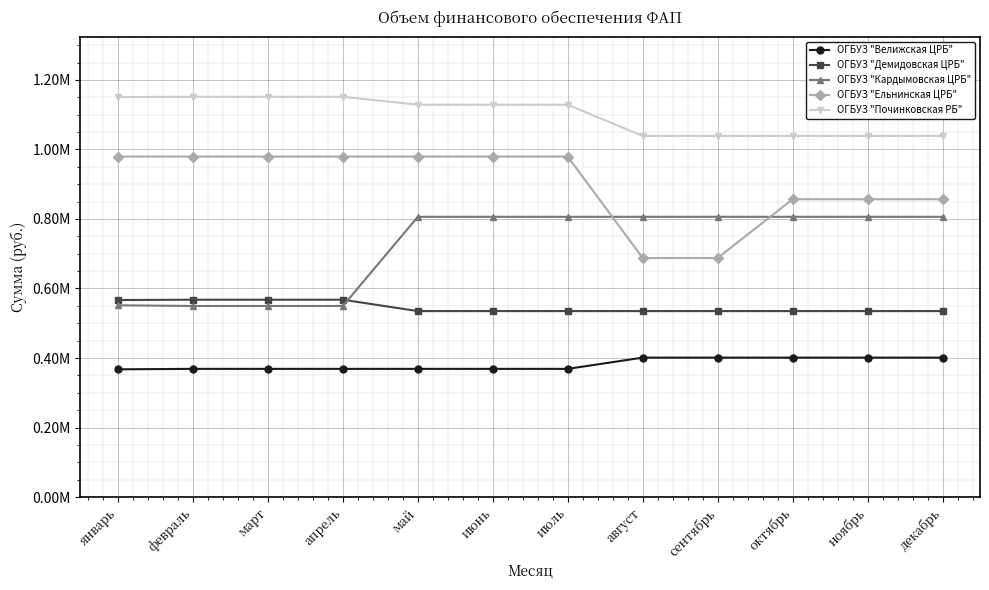

True or false: ОГБУЗ "Починковская РБ" has a value of 1128764.5 at май.

True